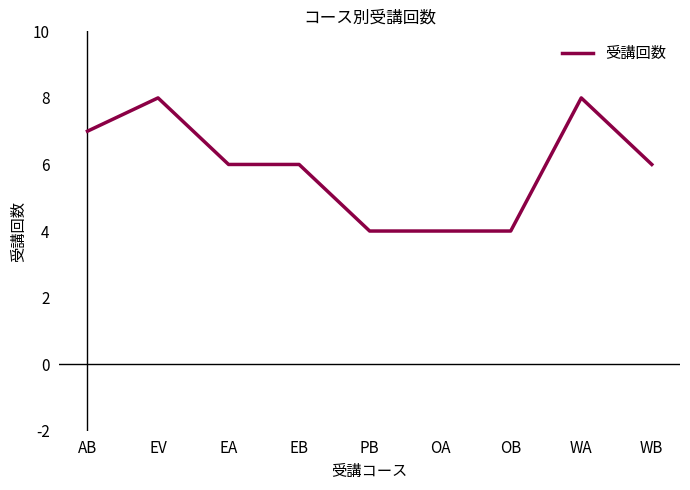

What is the smallest value displayed?

4